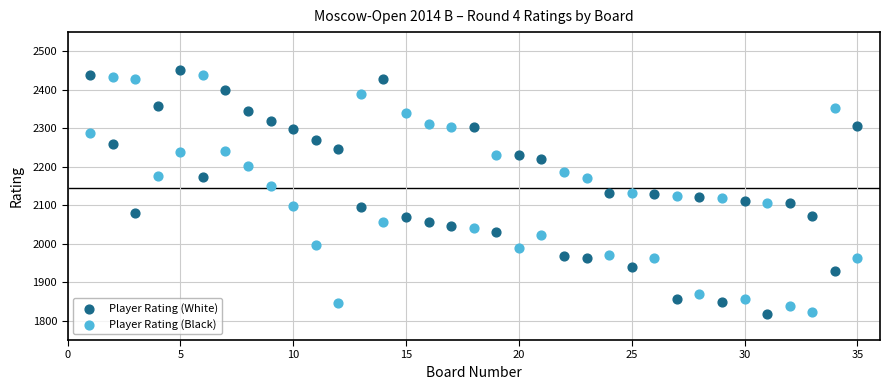

What is the X range (max minus min) for the scatter plot?

34